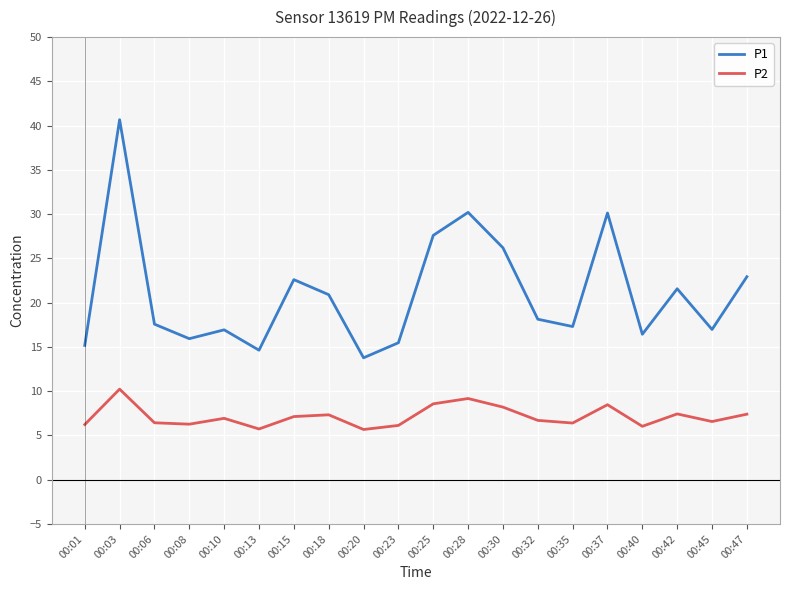

How many interior local peaks does the P1 series have?

6